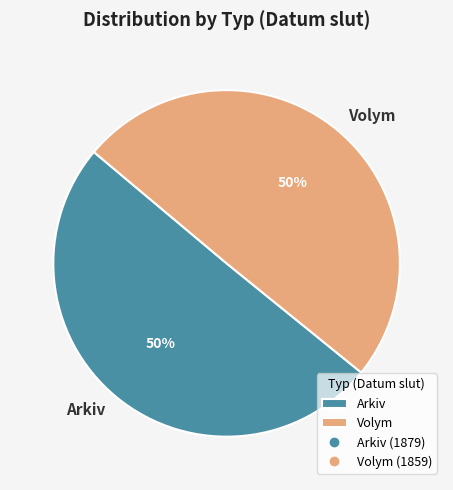

Count the number of slices in the pie.

2